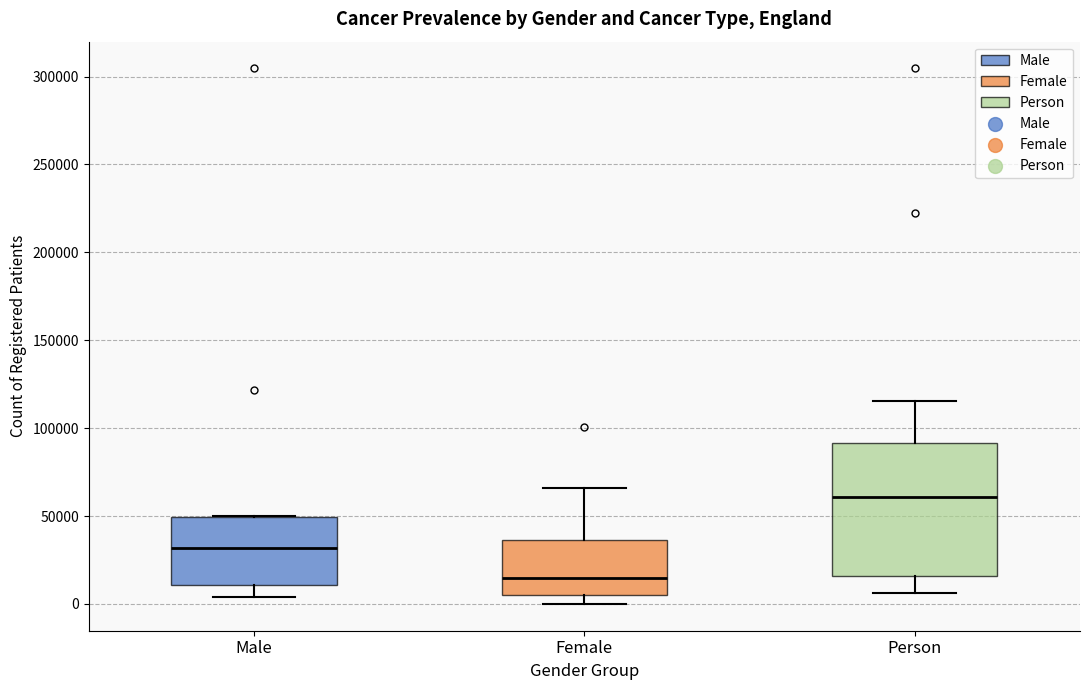

Which box is the tallest, from its lower edge to its upper edge?

Person